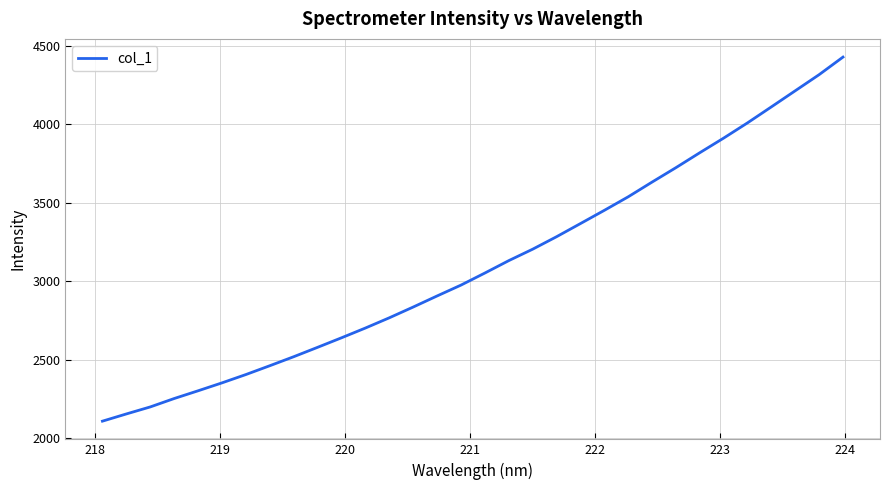

What is the difference between the maximum and minimum values?

2320.1